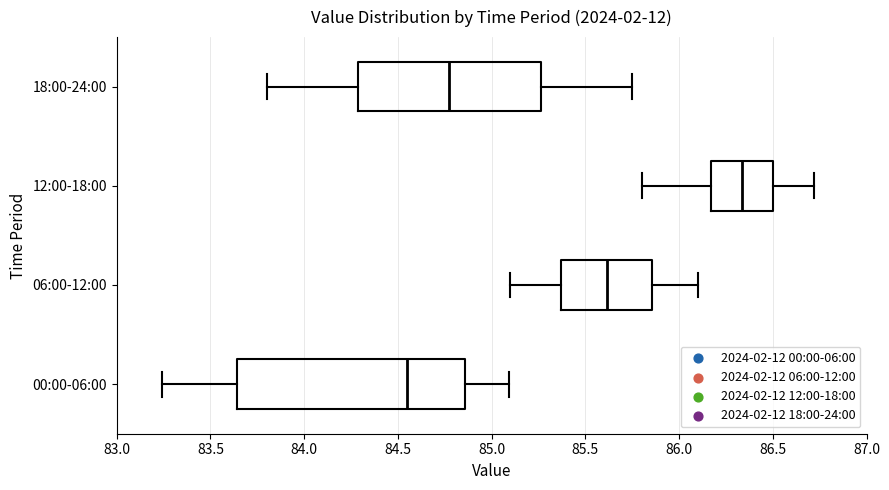

Reading bottom to top, read every box against the x-axis: the position of its median line, the range the box covers, and the ends of its whiskers. The values are not printed on the chart, so give them approximately, as read against the axis.

00:00-06:00: median 84.55, box 83.65 to 84.85, whiskers 83.25 to 85.10
06:00-12:00: median 85.60, box 85.35 to 85.85, whiskers 85.10 to 86.10
12:00-18:00: median 86.35, box 86.15 to 86.50, whiskers 85.80 to 86.70
18:00-24:00: median 84.80, box 84.30 to 85.25, whiskers 83.80 to 85.75